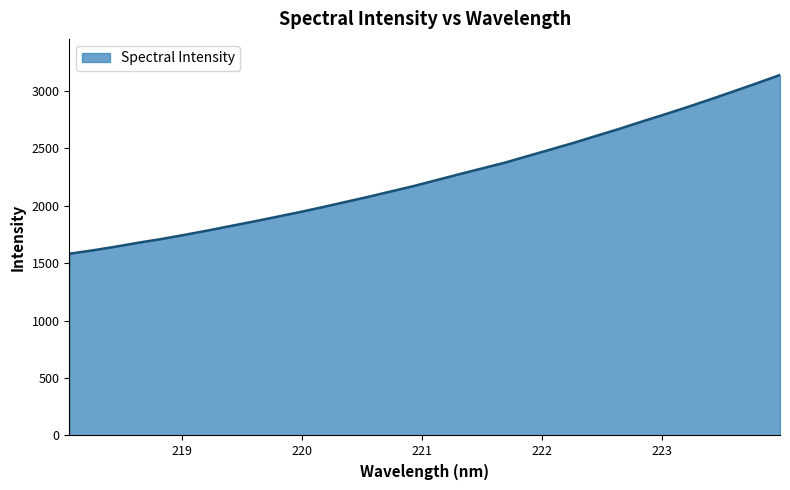

What is the maximum value shown in the chart?

3137.1